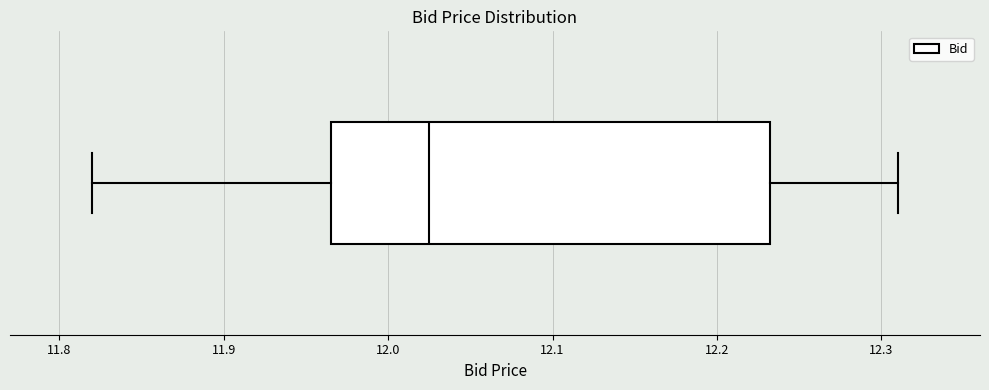

Read this box plot against the x-axis: the position of the median line, the range covered by the box, and the ends of both whiskers. The values are not printed on the chart, so give them approximately, as read against the axis.

median 12.03, box 11.97 to 12.23, whiskers 11.82 to 12.31